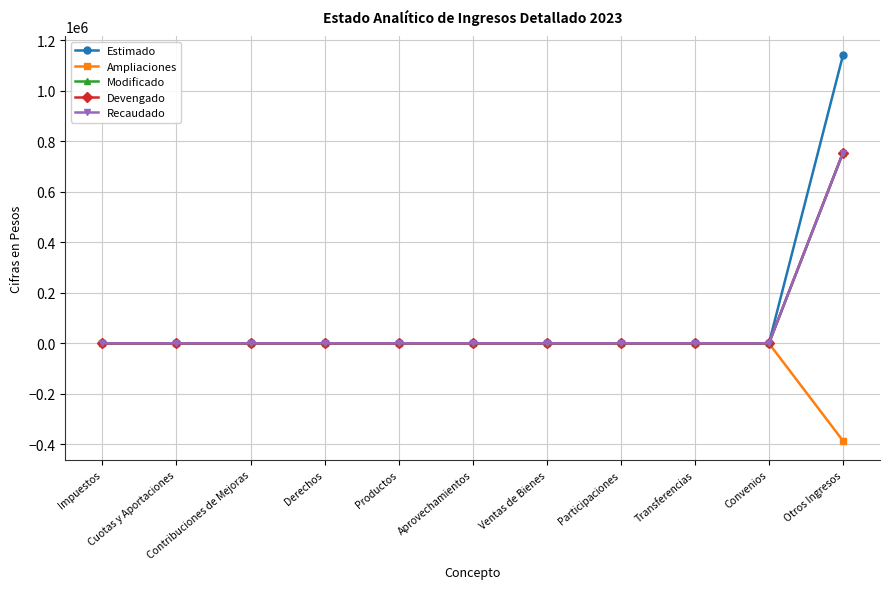

Is this an area chart (filled region under the line)?

No